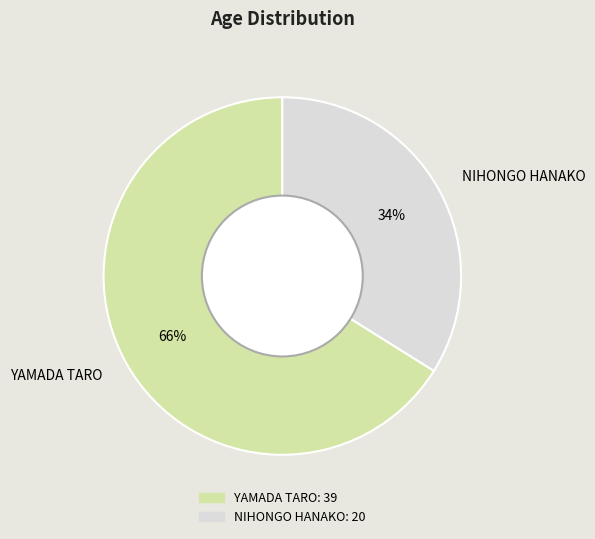

What percentage is the NIHONGO HANAKO slice, to the nearest percent?

34%